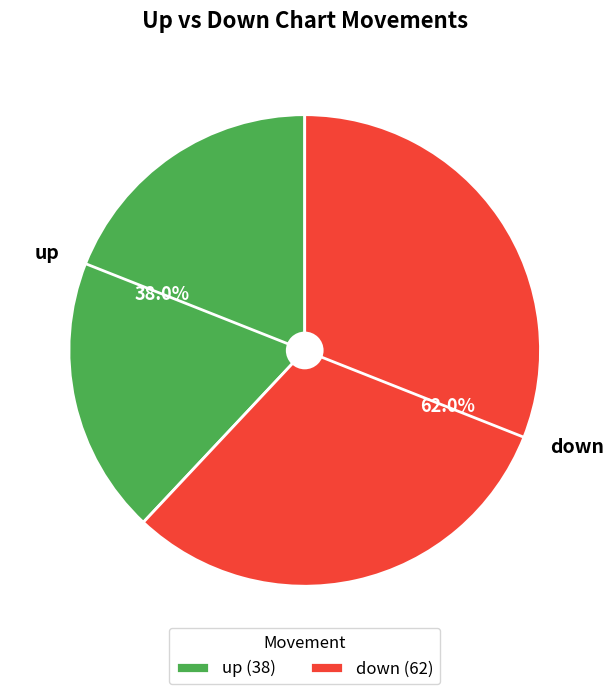

The down slice represents 50% of the pie. True or false?

False